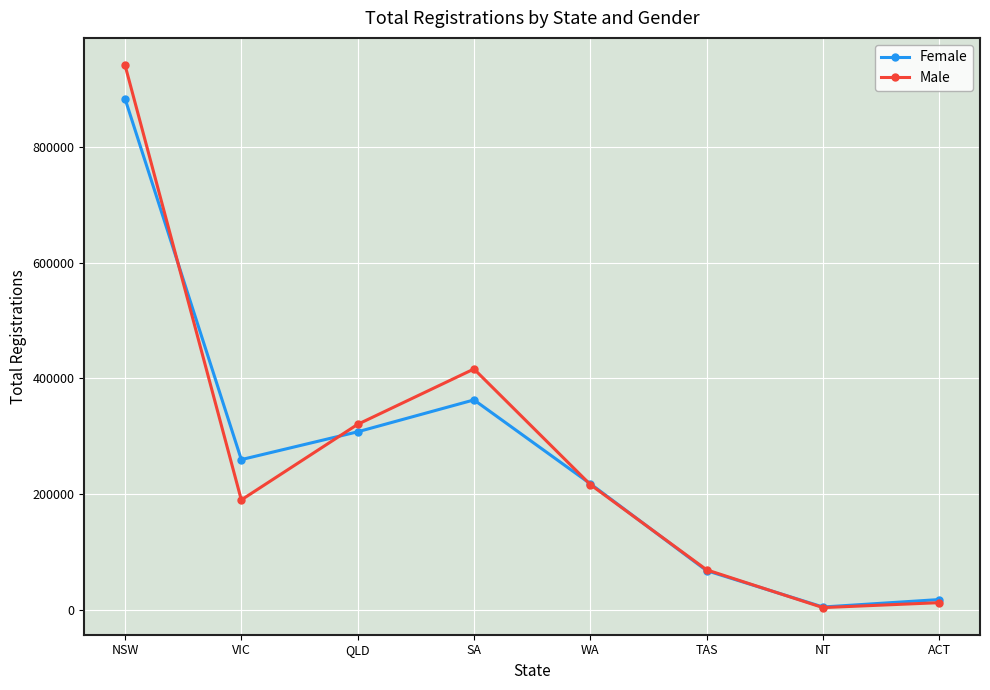

Is the value of Female at TAS greater than the value of Male at VIC?

No